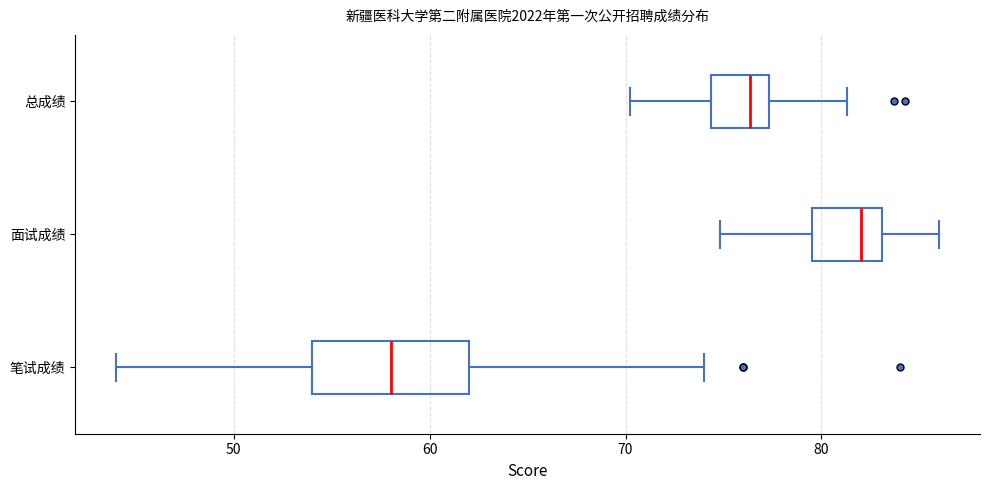

Reading bottom to top, transcribe this box plot: for each box, give where its median line is, the range the box spans, and where its two whiskers end, as read against the x-axis. The values are not printed on the chart, so give them approximately, as read against the axis.

笔试成绩: median 58, box 54 to 62, whiskers 44 to 74
面试成绩: median 82, box 80 to 83, whiskers 75 to 86
总成绩: median 76, box 74 to 77, whiskers 70 to 81